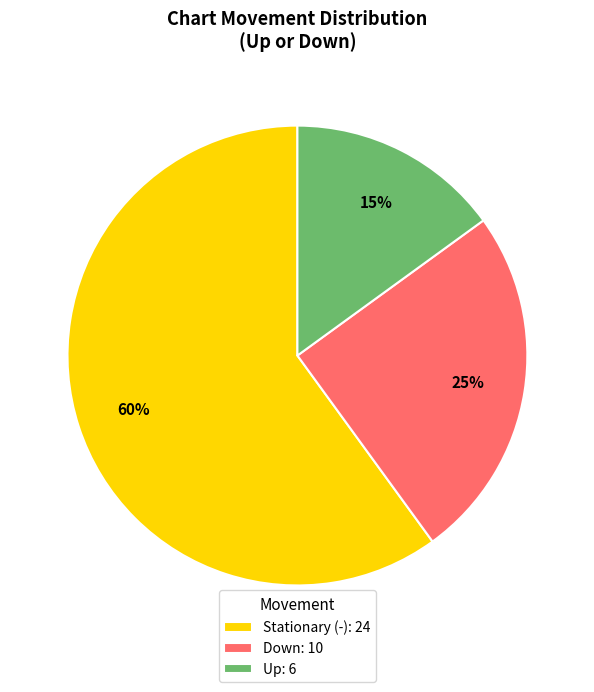

What is the smallest slice in the pie chart?

Up: 6